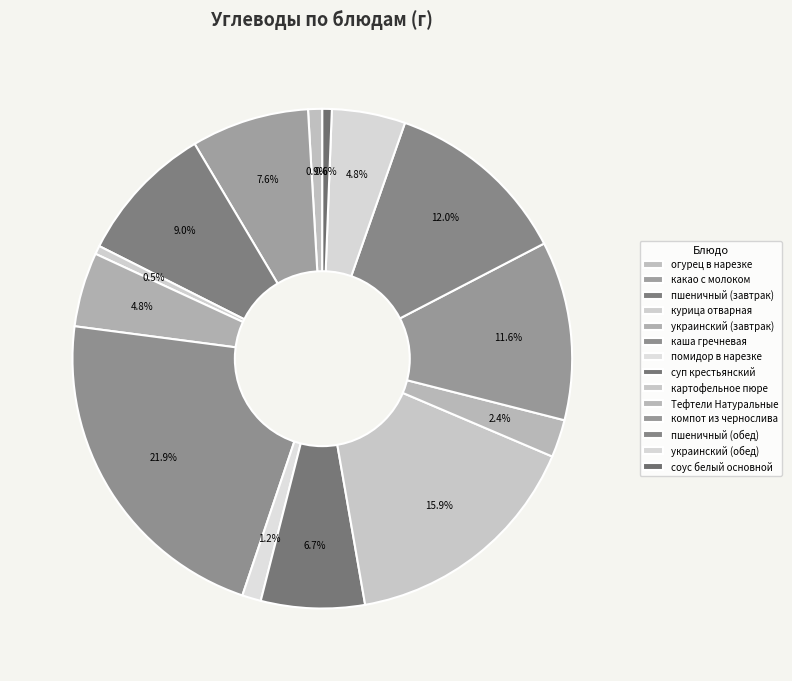

What percentage is the соус белый основной slice, to the nearest percent?

1%